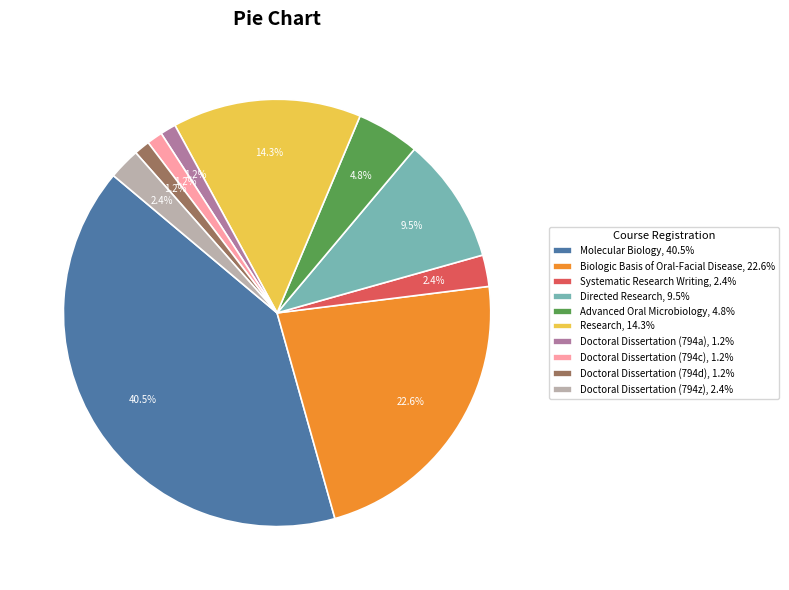

What percentage is NOT represented by Research?

85.7%